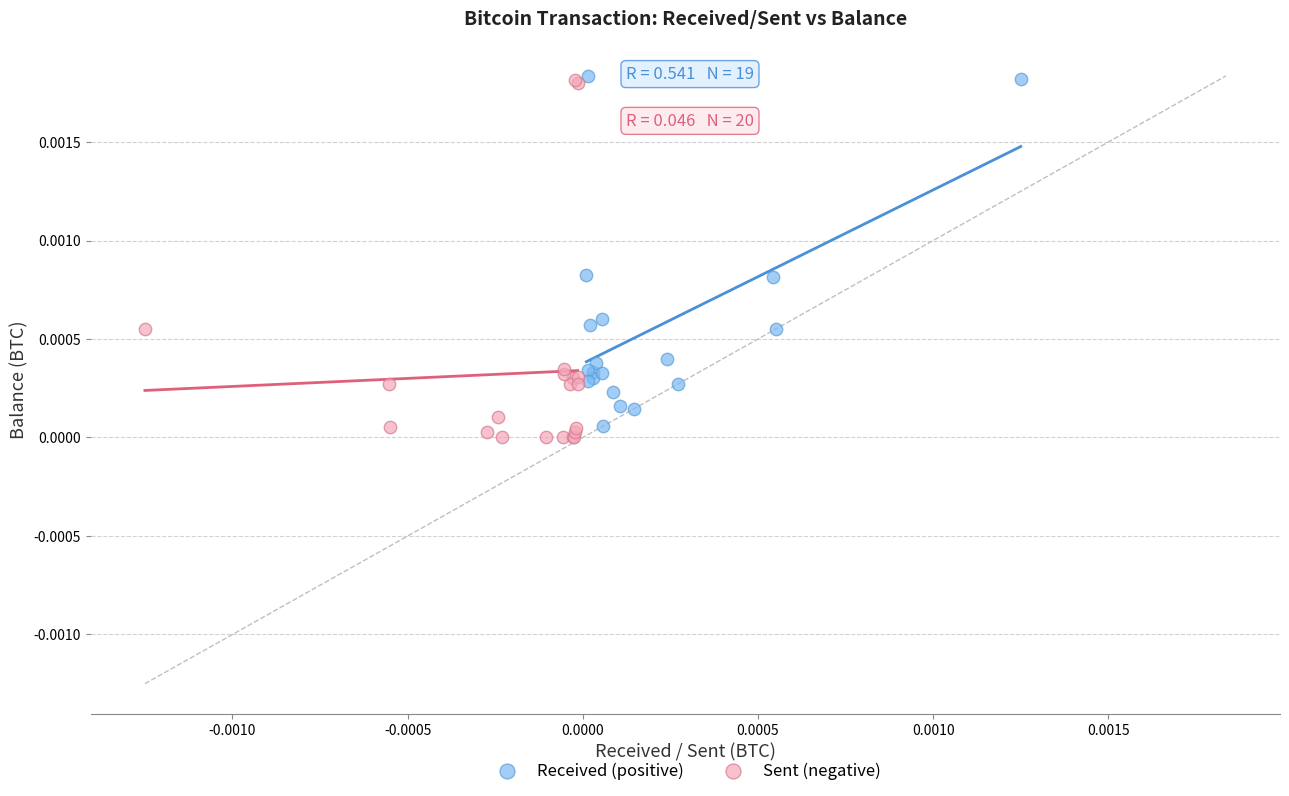

Which series has the widest spread of Y values?

Sent (negative)